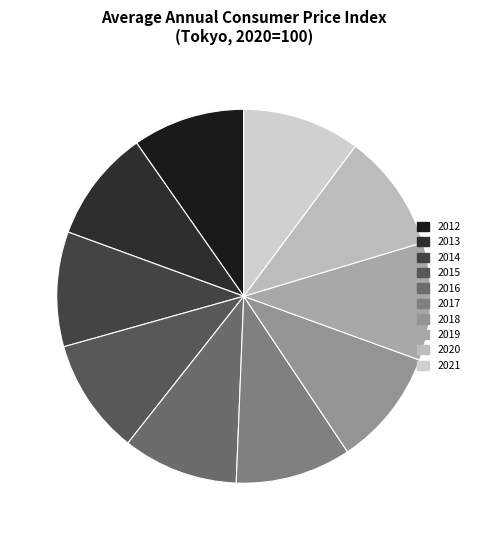

Does any single category account for the majority?

No